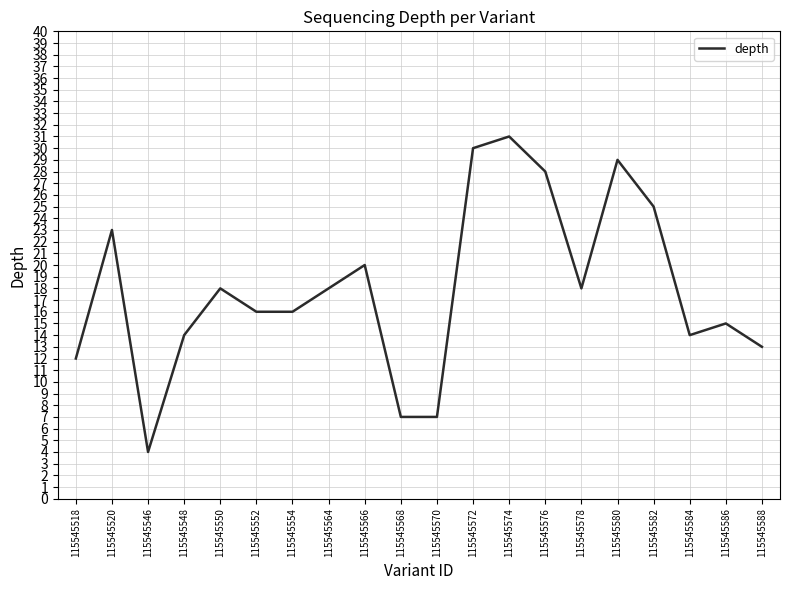

How many lines are shown in the chart?

1